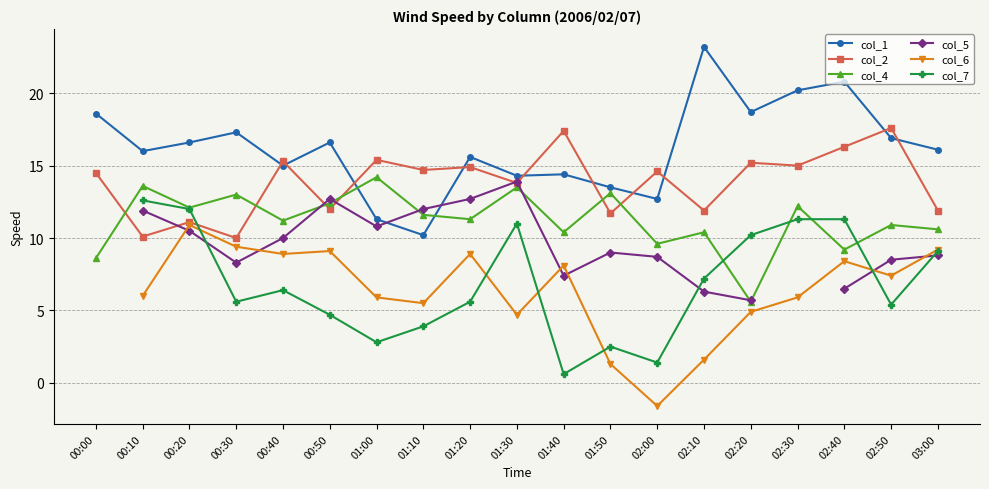

What is the sum of all col_1 values?

308.0